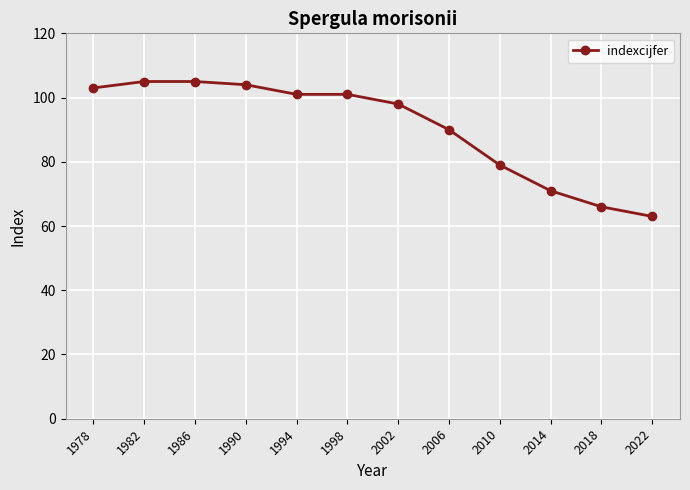

What is the difference between the maximum and minimum values?

42